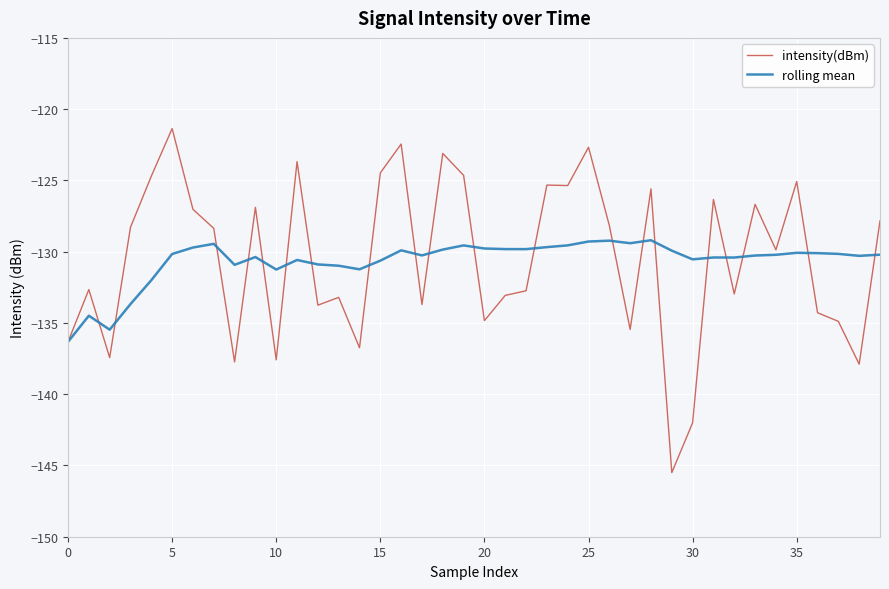

Which series has the largest range (max minus min)?

intensity(dBm)